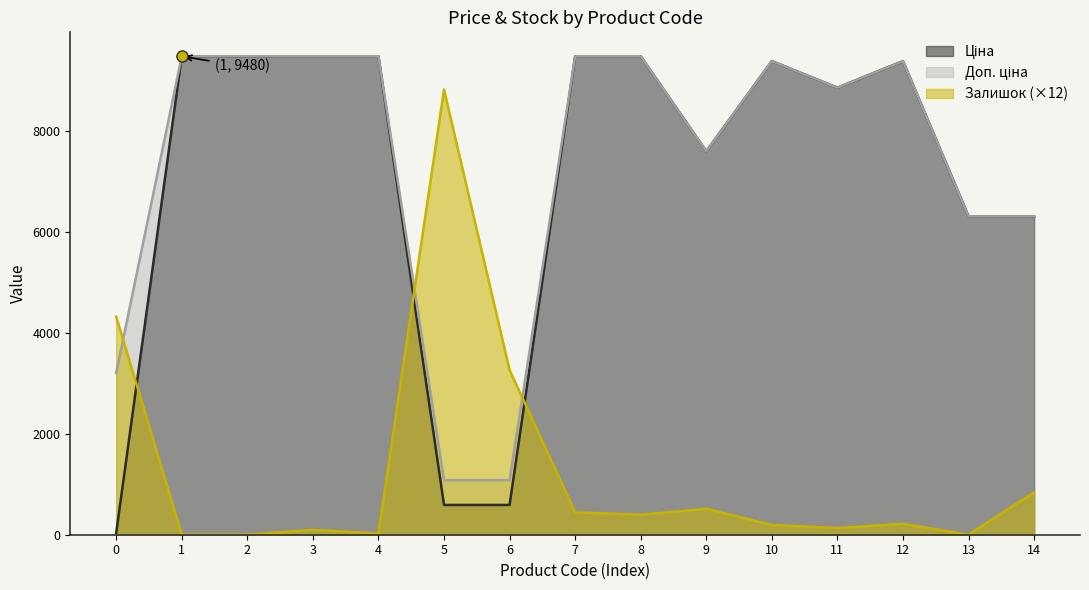

How many values in the Залишок series exceed 216?

7